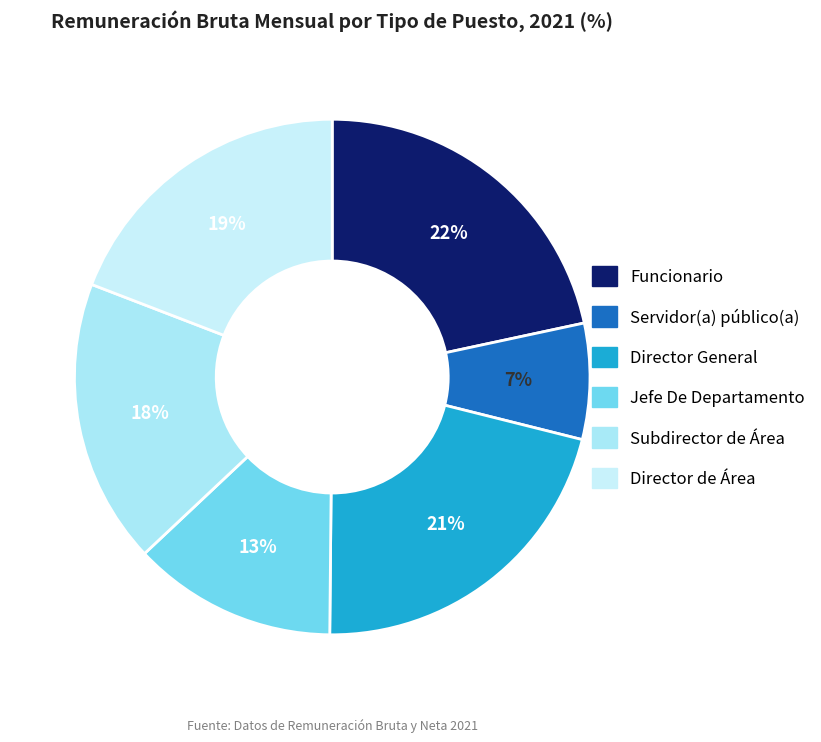

Which category has the biggest portion of the pie?

Funcionario